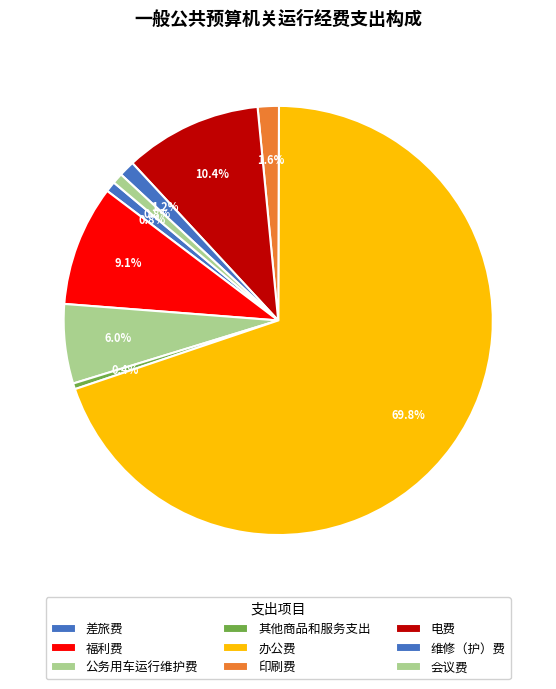

Is it true that 电费 is 10% of the pie?

True